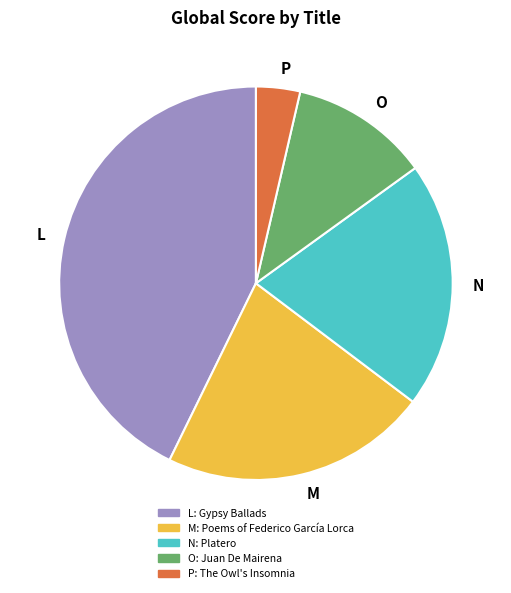

Does any single category account for the majority?

No